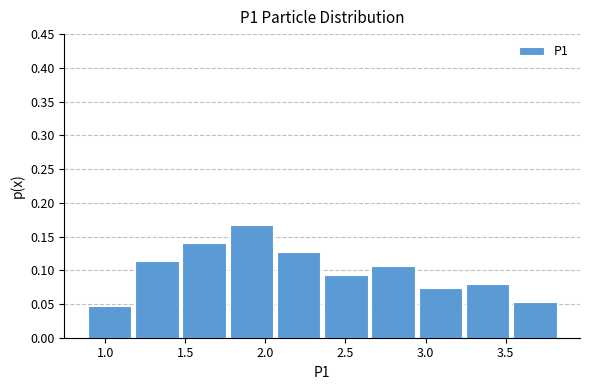

How tall is the bar that spans 3.535 to 3.830 on the x-axis? Neither the bar edges nor the heights are printed on the chart, so give them approximately, as read against the axes.

0.055